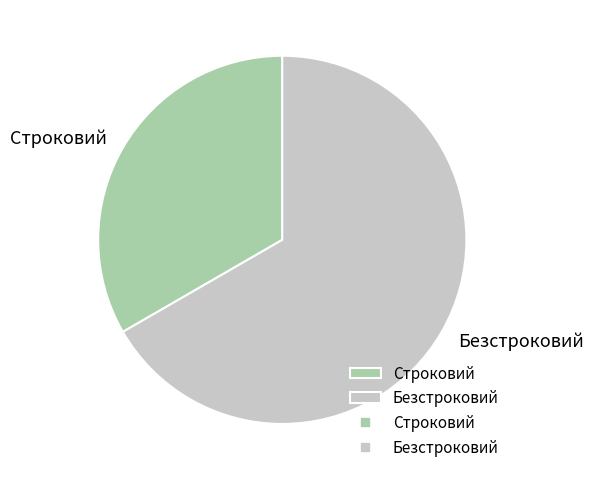

Which slice is the smallest?

Строковий